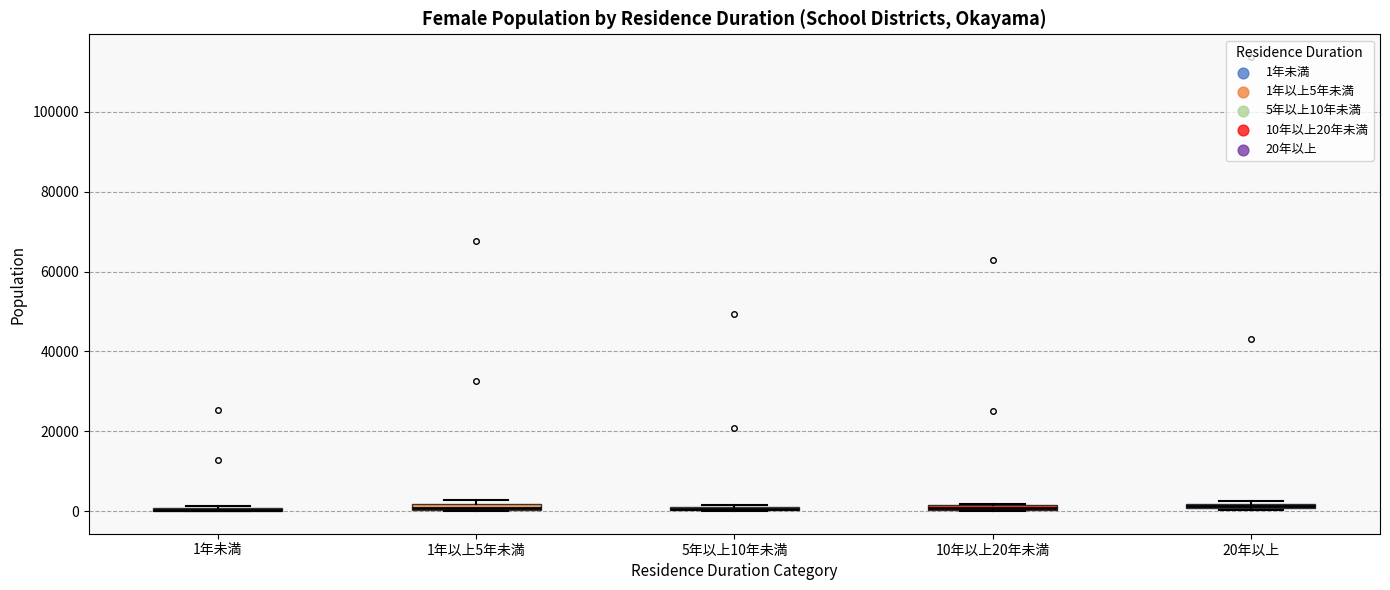

Where is the lower edge of the box for 20年以上 on the y-axis? The values are not printed on the chart, so give them approximately, as read against the axis.

0